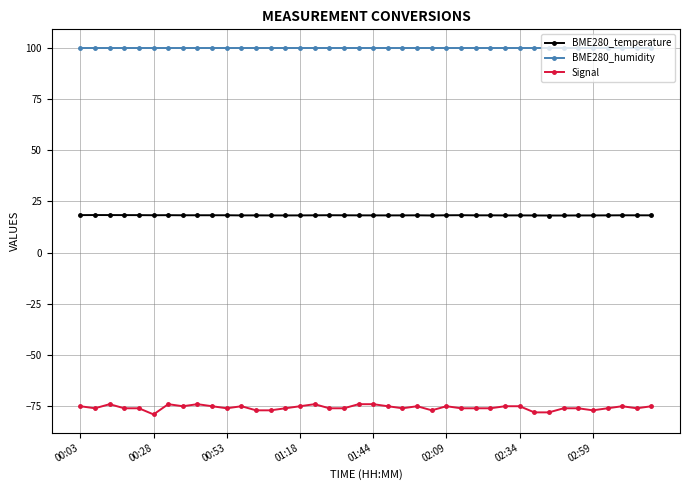

At how many categories does at least one series exceed 23?

40